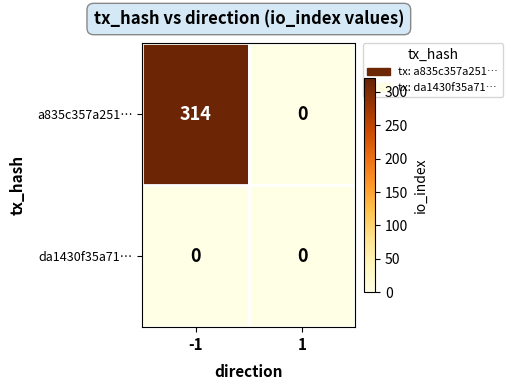

Which series changed the most between -1 and 1?

a835c357a251…